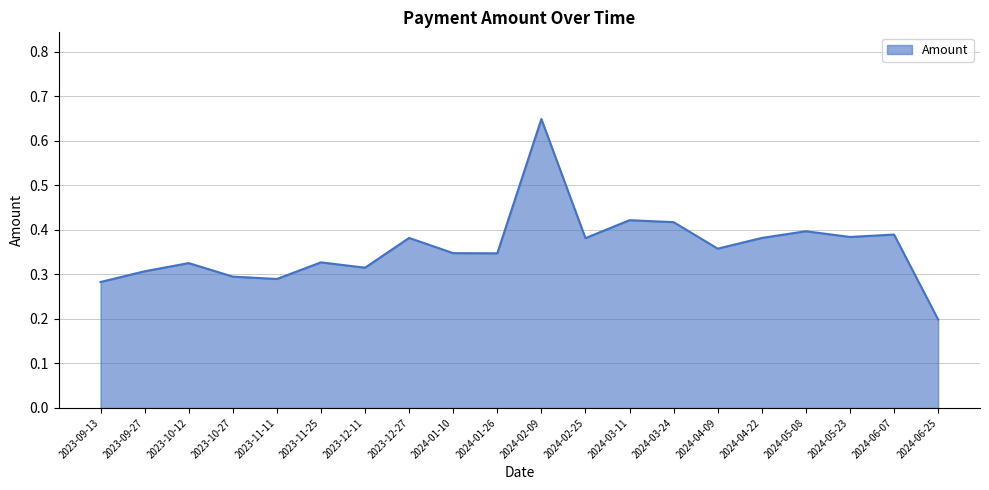

What is the difference between the maximum and minimum values?

0.5